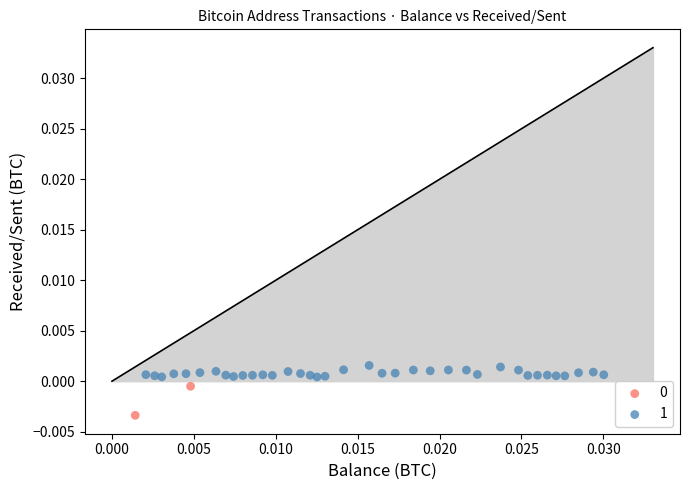

Which series reaches the maximum Y coordinate?

1